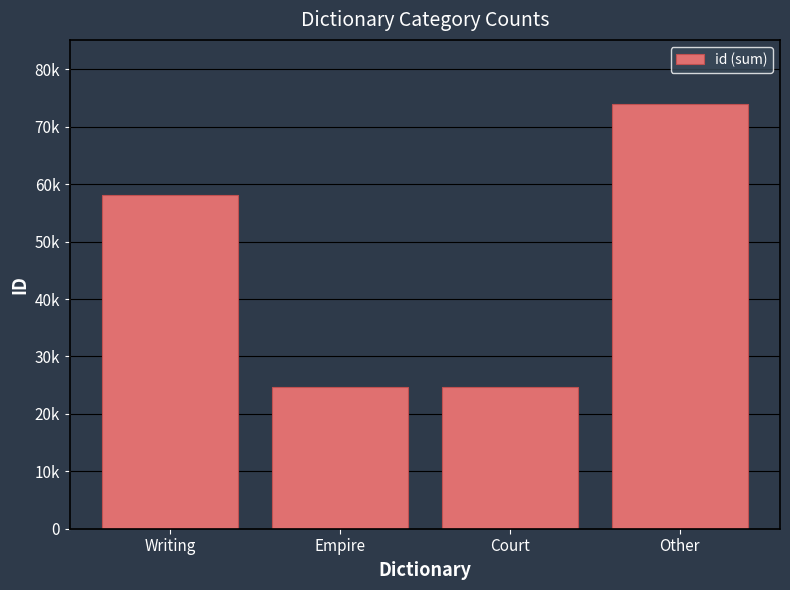

Does the chart contain any negative values?

No